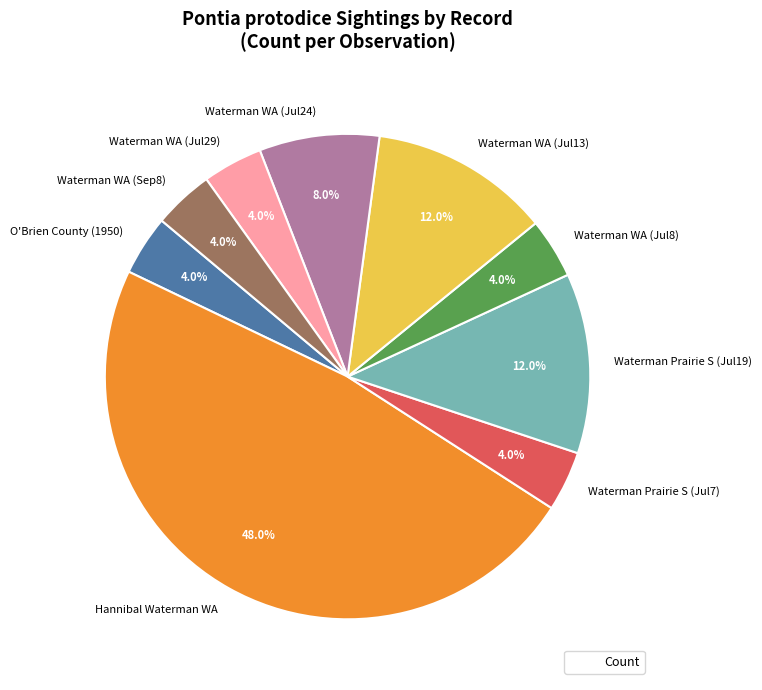

To the nearest percent, what is the difference between the largest and smallest slice percentages?

44%